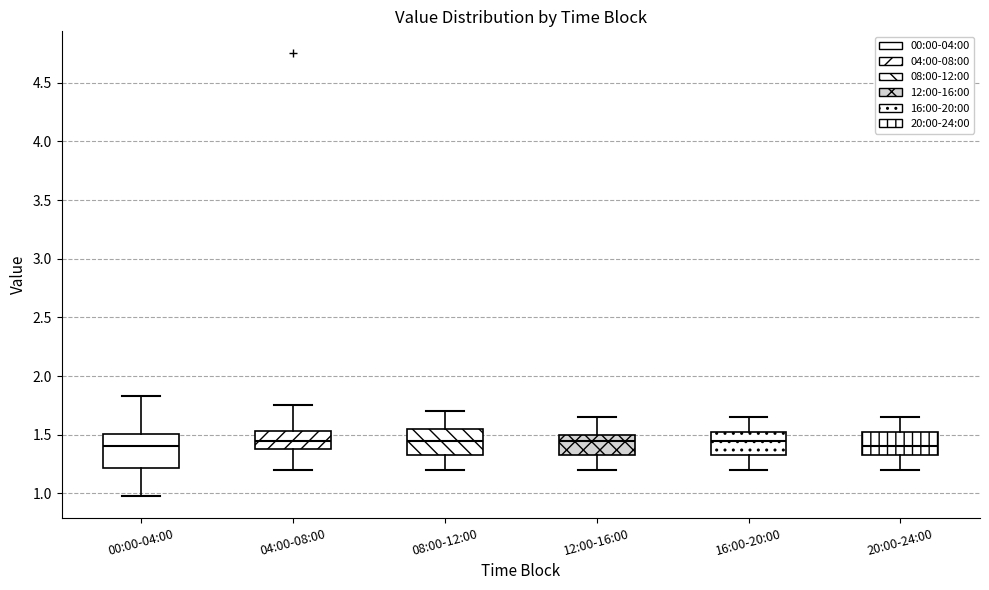

Reading left to right, transcribe this box plot: for each box, give where its median line is, the range the box spans, and where its two whiskers end, as read against the y-axis. The values are not printed on the chart, so give them approximately, as read against the axis.

00:00-04:00: median 1.40, box 1.20 to 1.50, whiskers 1.00 to 1.85
04:00-08:00: median 1.45, box 1.40 to 1.55, whiskers 1.20 to 1.75
08:00-12:00: median 1.45, box 1.35 to 1.55, whiskers 1.20 to 1.70
12:00-16:00: median 1.45, box 1.35 to 1.50, whiskers 1.20 to 1.65
16:00-20:00: median 1.45, box 1.35 to 1.55, whiskers 1.20 to 1.65
20:00-24:00: median 1.40, box 1.35 to 1.55, whiskers 1.20 to 1.65